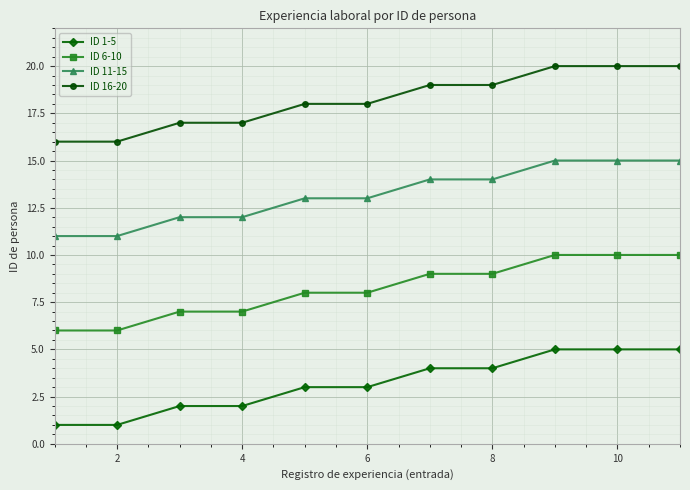

What is the maximum value shown in the chart?

20